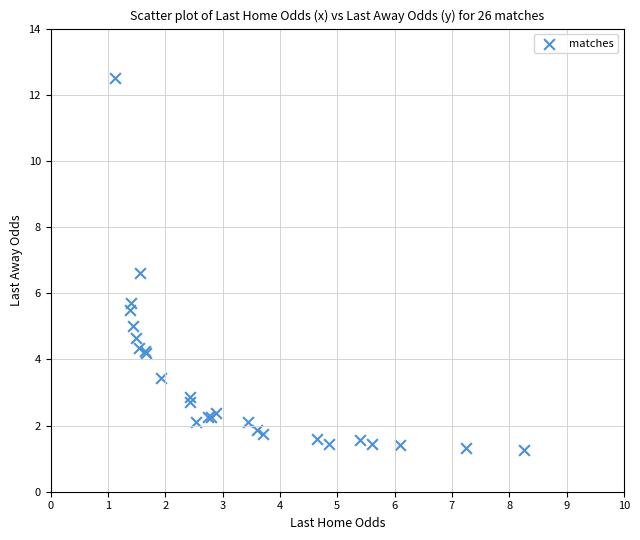

What Y value in the scatter plot is closest to 6?

5.7